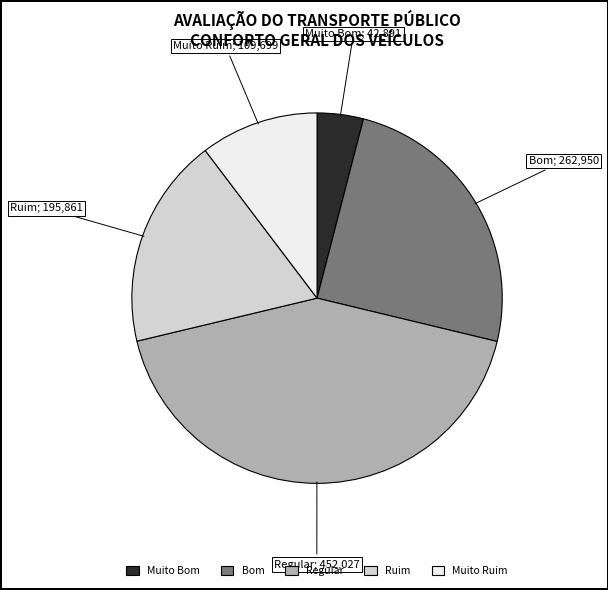

What is the ratio of the value at Regular to the value at Muito Ruim?

4.1